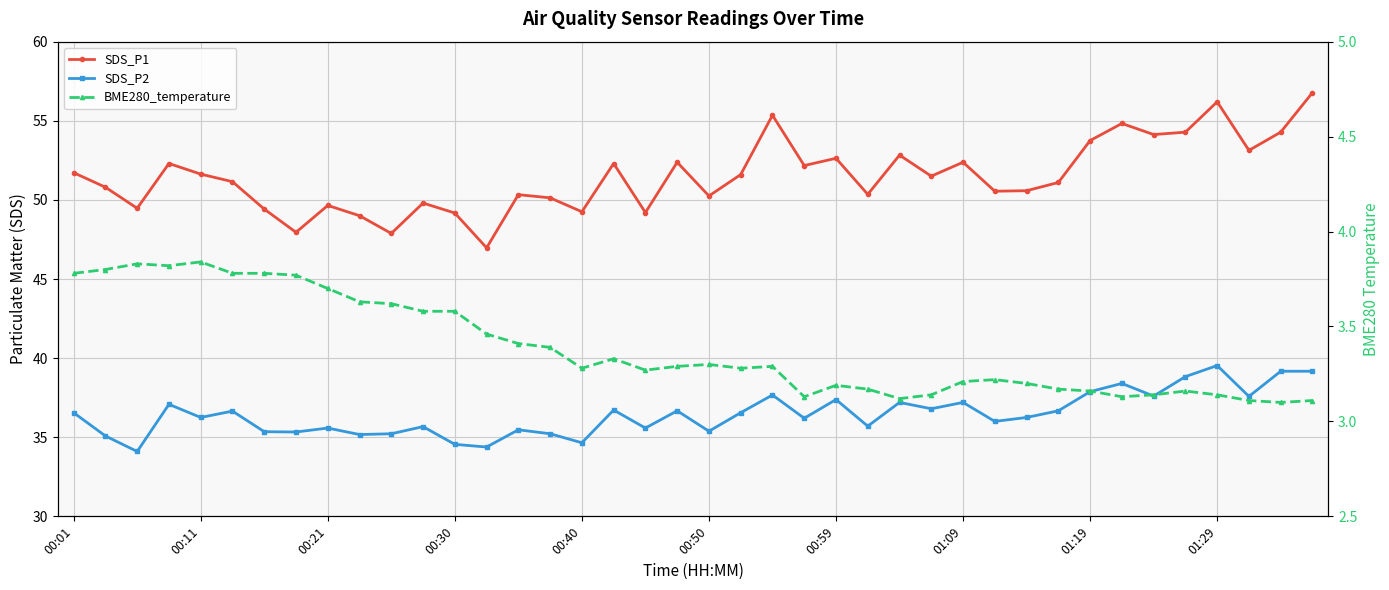

Where is BME280_temperature nearest to the value 3?

38